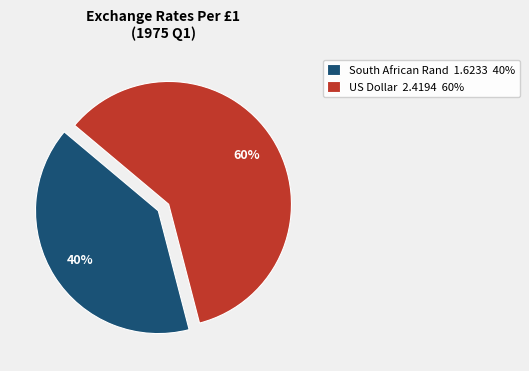

Is the sum of South African Rand 1.6233 40% and US Dollar 2.4194 60% greater than half?

Yes